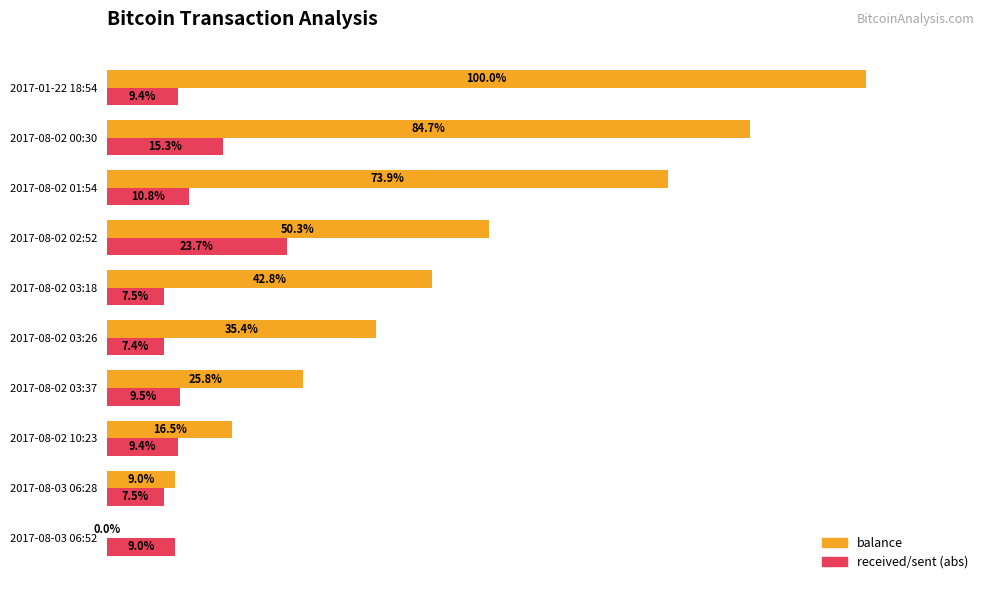

Between 2017-08-03 06:28 and 2017-08-02 03:37, which series saw the biggest shift?

balance